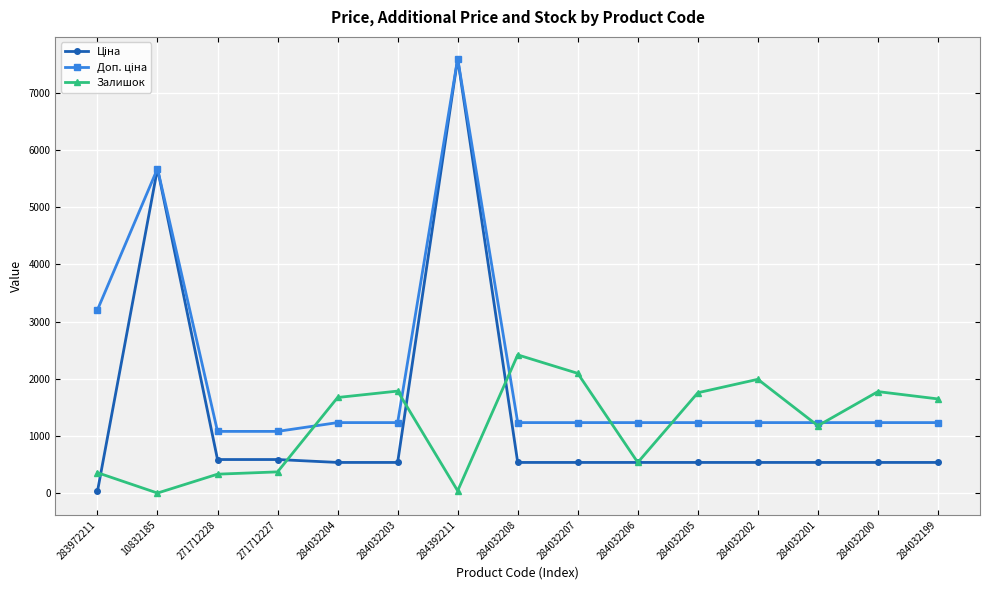

Between 271712228 and 284032207, which series saw the biggest shift?

Залишок